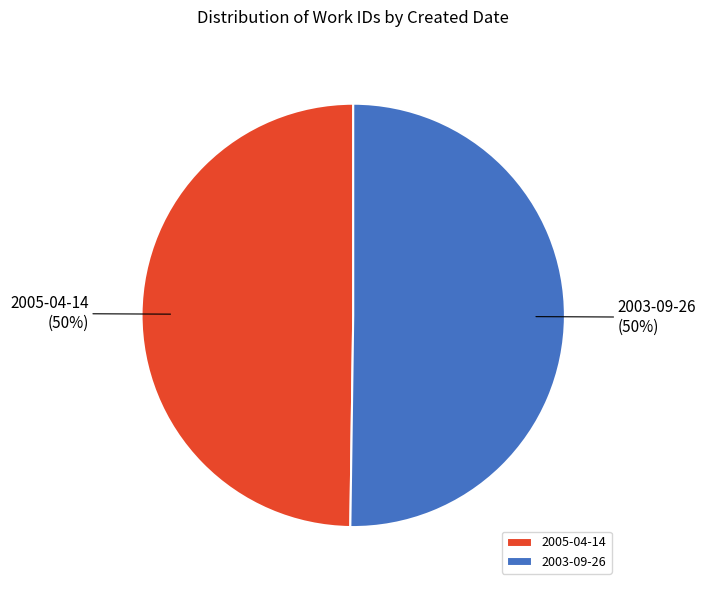

To the nearest percent, what portion does 2005-04-14 represent?

50%